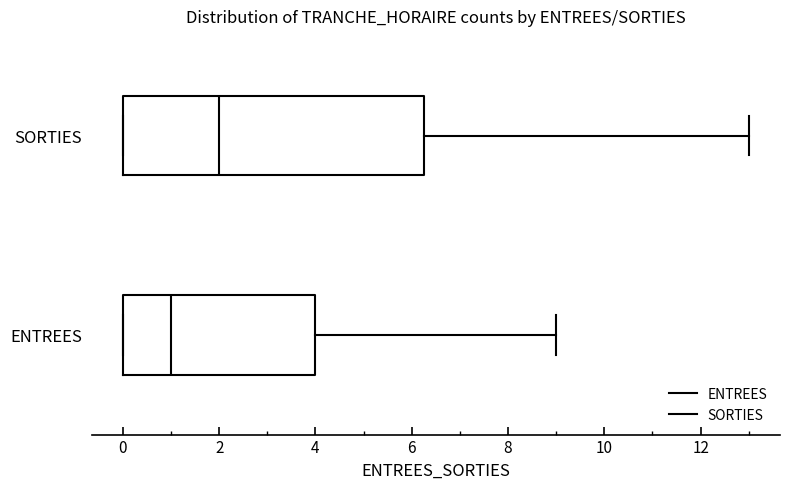

Where does the median line of the box for ENTREES sit on the x-axis? The values are not printed on the chart, so give them approximately, as read against the axis.

1.0